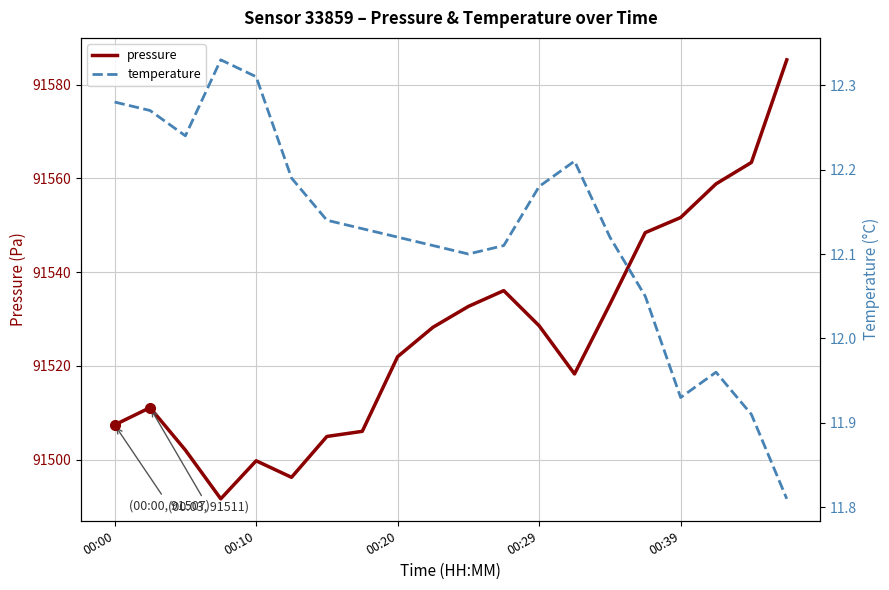

What is the value of the temperature point at the 7th from the left?

12.1